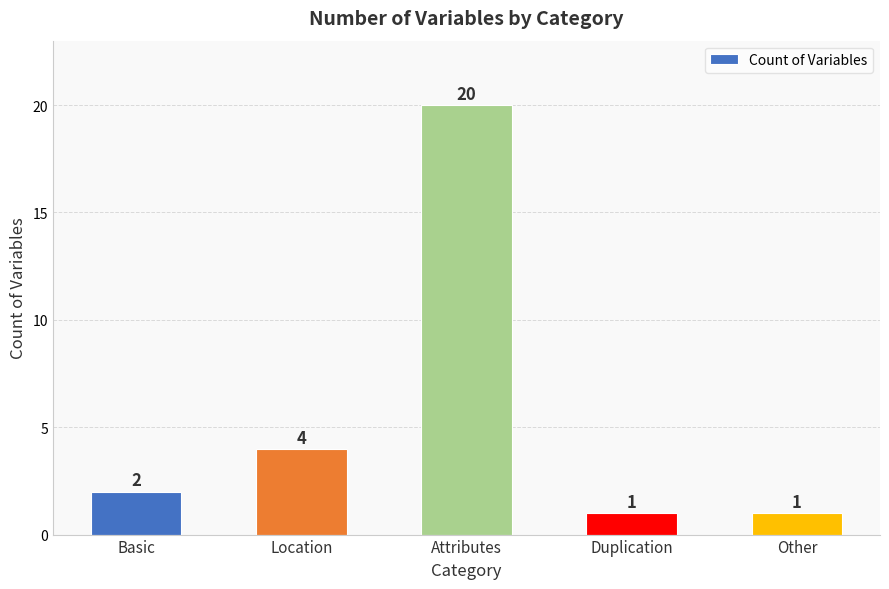

What is the change in value from Basic to Other?

-1